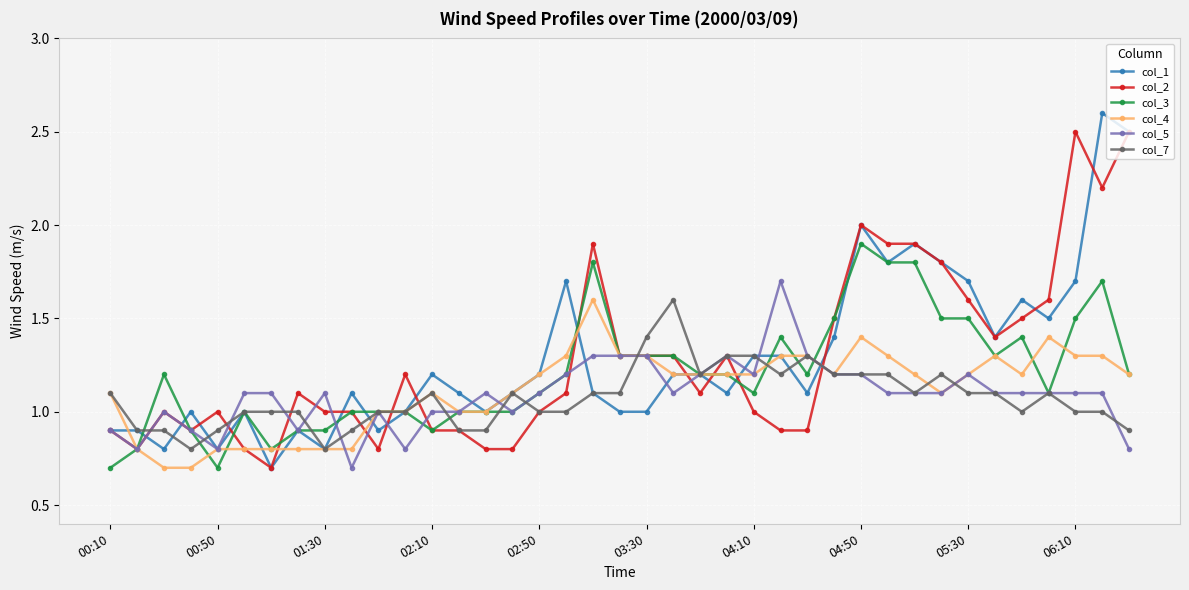

Reading right to left, extract all data points from this chart.

col_1: 2.5	2.6	1.7	1.5	1.6	1.4	1.7	1.8	1.9	1.8	2.0	1.4	1.1	1.3	1.3	1.1	1.2	1.2	1.0	1.0	1.1	1.7	1.2	1.1	1.0	1.1	1.2	1.0	0.9	1.1	0.8	0.9	0.7	1.0	0.8	1.0	0.8	0.9	0.9
col_2: 2.5	2.2	2.5	1.6	1.5	1.4	1.6	1.8	1.9	1.9	2.0	1.5	0.9	0.9	1.0	1.3	1.1	1.3	1.3	1.3	1.9	1.1	1.0	0.8	0.8	0.9	0.9	1.2	0.8	1.0	1.0	1.1	0.7	0.8	1.0	0.9	1.0	0.8	0.9
col_3: 1.2	1.7	1.5	1.1	1.4	1.3	1.5	1.5	1.8	1.8	1.9	1.5	1.2	1.4	1.1	1.2	1.2	1.3	1.3	1.3	1.8	1.2	1.1	1.0	1.0	1.0	0.9	1.0	1.0	1.0	0.9	0.9	0.8	1.0	0.7	0.9	1.2	0.8	0.7
col_4: 1.2	1.3	1.3	1.4	1.2	1.3	1.2	1.1	1.2	1.3	1.4	1.2	1.3	1.3	1.2	1.2	1.2	1.2	1.3	1.3	1.6	1.3	1.2	1.1	1.0	1.0	1.1	1.0	1.0	0.8	0.8	0.8	0.8	0.8	0.8	0.7	0.7	0.8	1.1
col_5: 0.8	1.1	1.1	1.1	1.1	1.1	1.2	1.1	1.1	1.1	1.2	1.2	1.3	1.7	1.2	1.3	1.2	1.1	1.3	1.3	1.3	1.2	1.1	1.0	1.1	1.0	1.0	0.8	1.0	0.7	1.1	0.9	1.1	1.1	0.8	0.9	1.0	0.8	0.9
col_7: 0.9	1.0	1.0	1.1	1.0	1.1	1.1	1.2	1.1	1.2	1.2	1.2	1.3	1.2	1.3	1.3	1.2	1.6	1.4	1.1	1.1	1.0	1.0	1.1	0.9	0.9	1.1	1.0	1.0	0.9	0.8	1.0	1.0	1.0	0.9	0.8	0.9	0.9	1.1